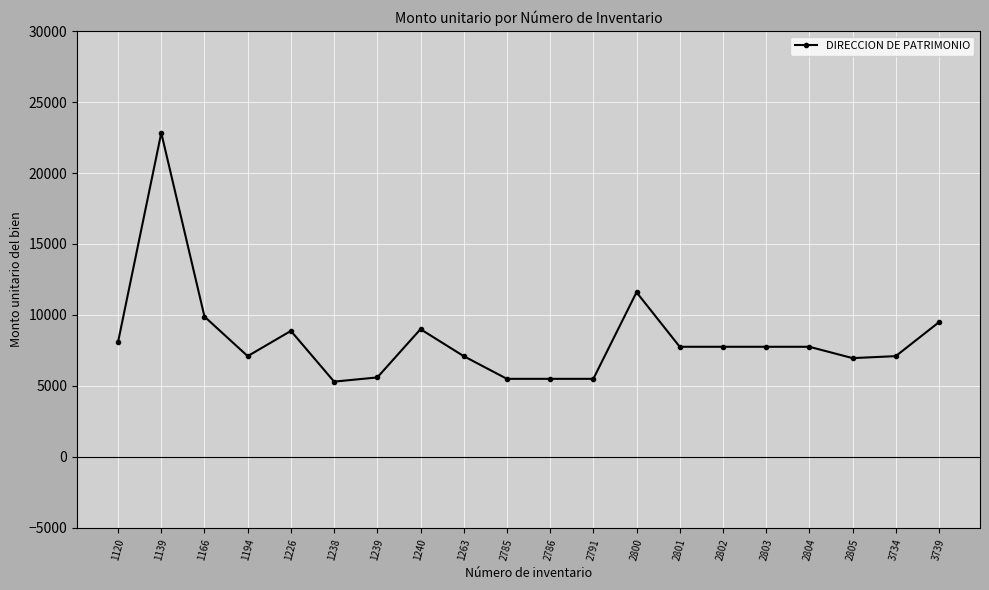

Is this an area chart (filled region under the line)?

No